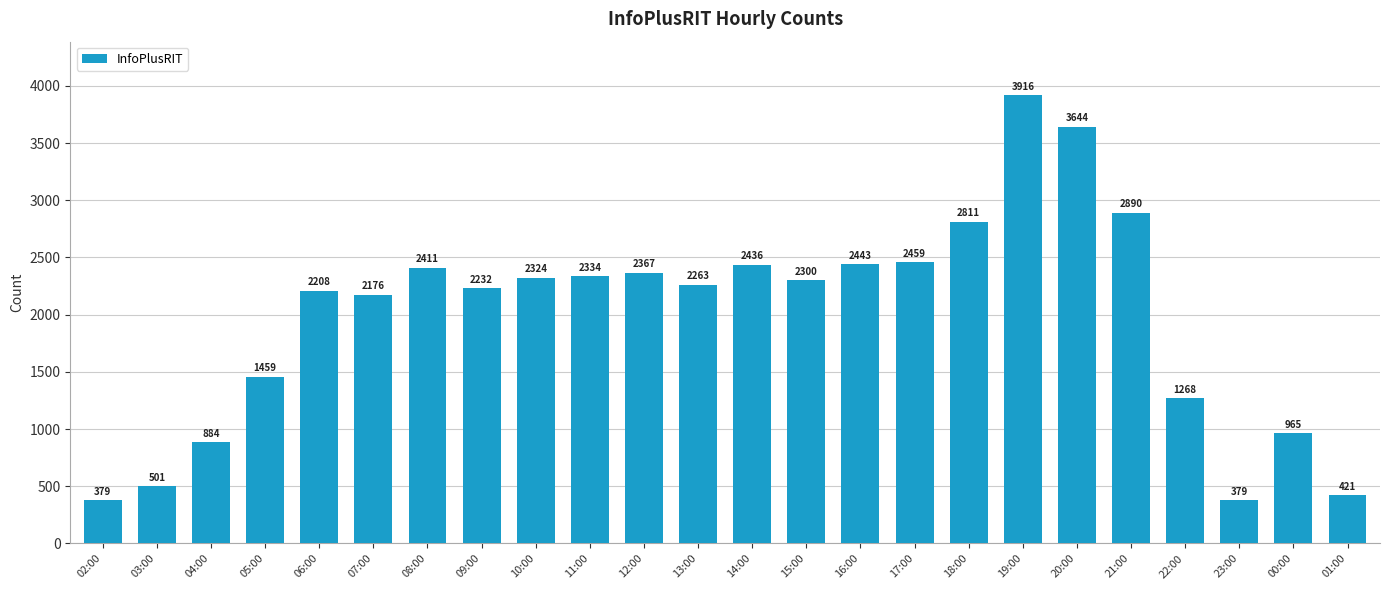

What is the label of the 4th bar from the right?

22:00